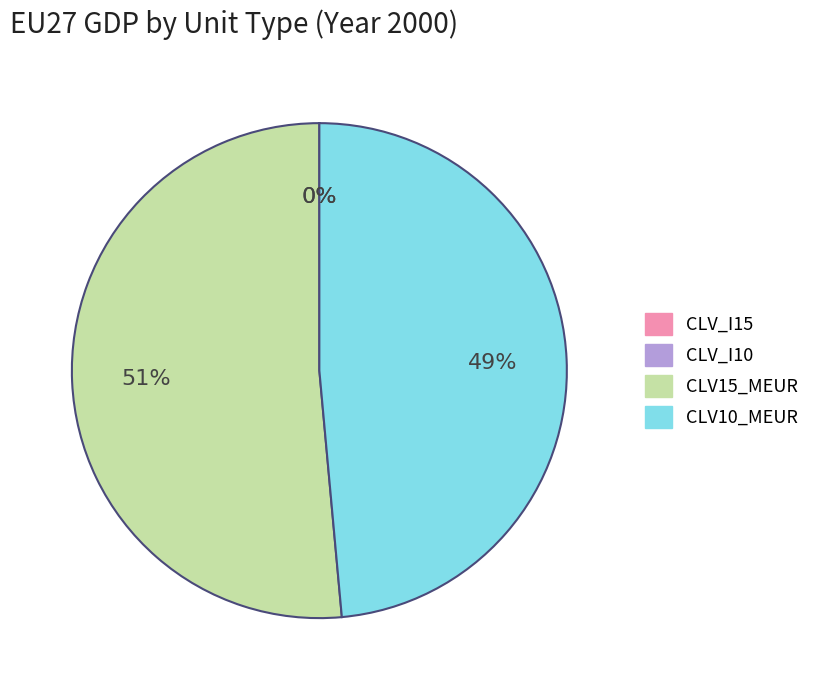

Which slice is the largest?

CLV15_MEUR